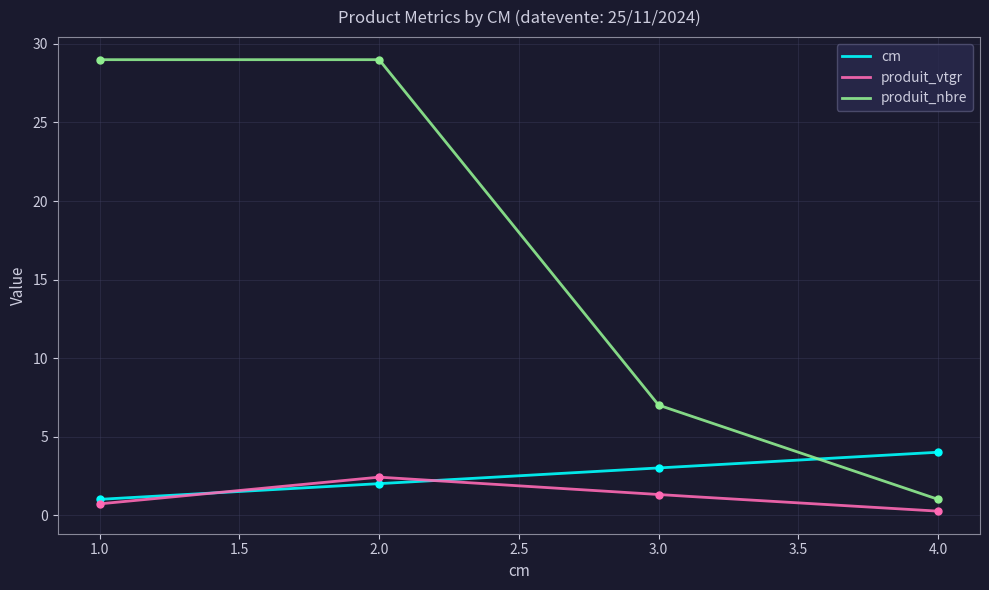

What is the difference between the cm values at 2 and 4?

2.0